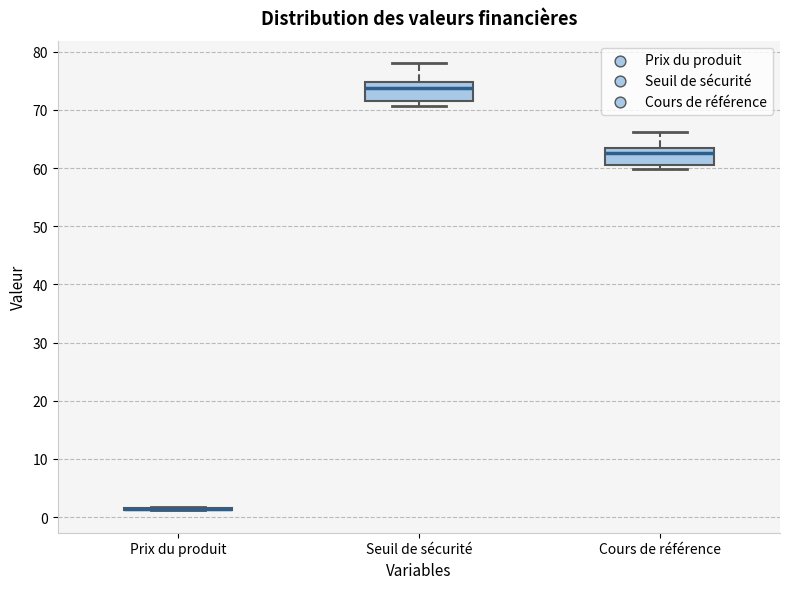

Where does the upper whisker of the box for Cours de référence end on the y-axis? The values are not printed on the chart, so give them approximately, as read against the axis.

66